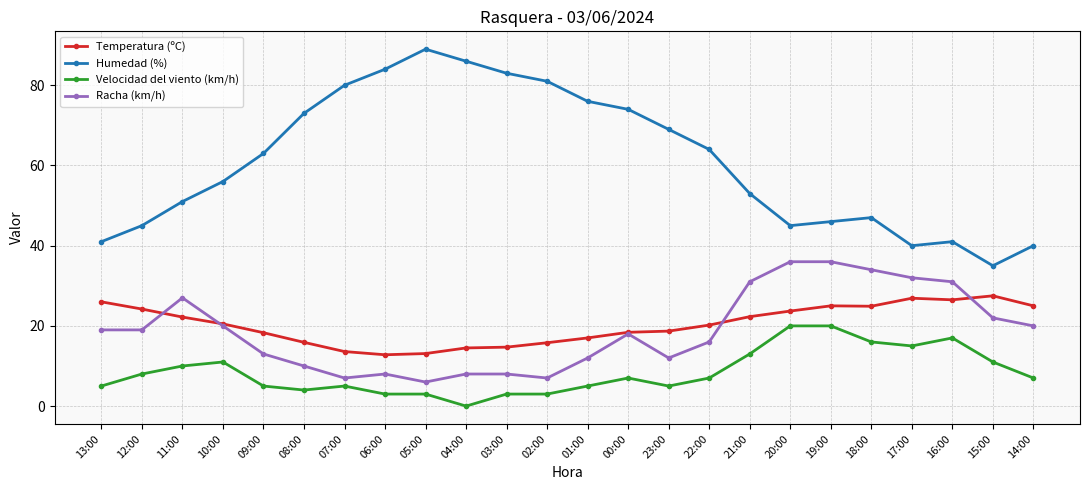

What is the label of the 5th point from the right?

18:00